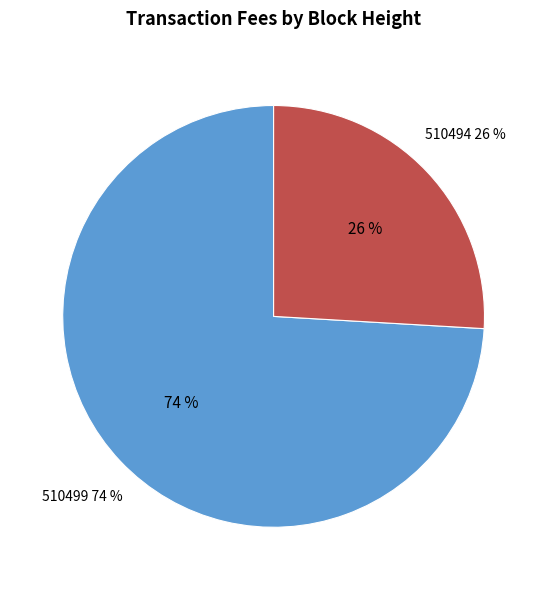

Which category has the smallest portion of the pie?

510494